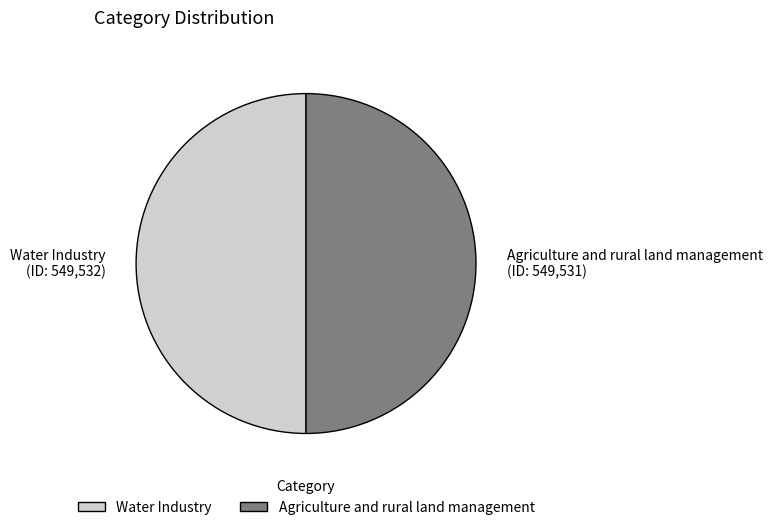

Is the sum of Agriculture and rural land management and Water Industry greater than half?

Yes